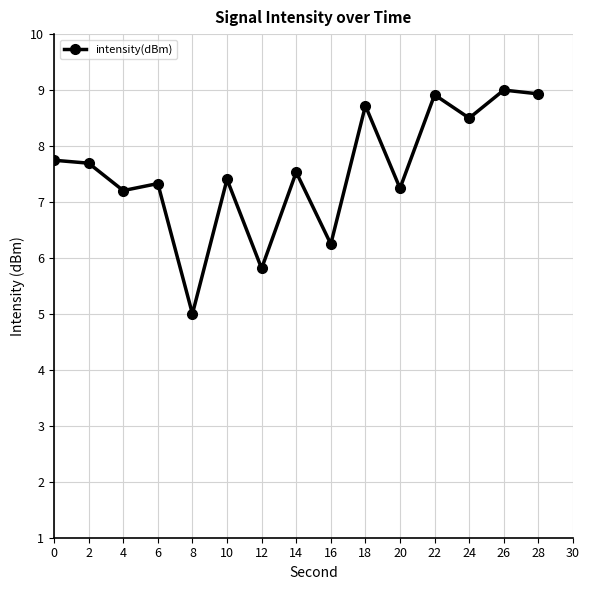

True or false: there are more than 2 points higher than both neighbors.

True